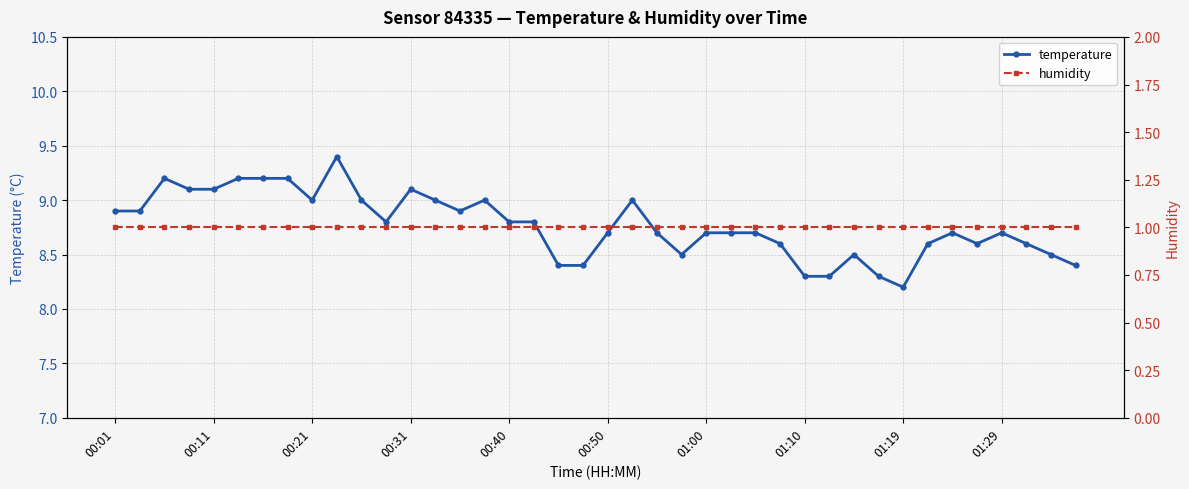

At which label does temperature reach its minimum?

01:19